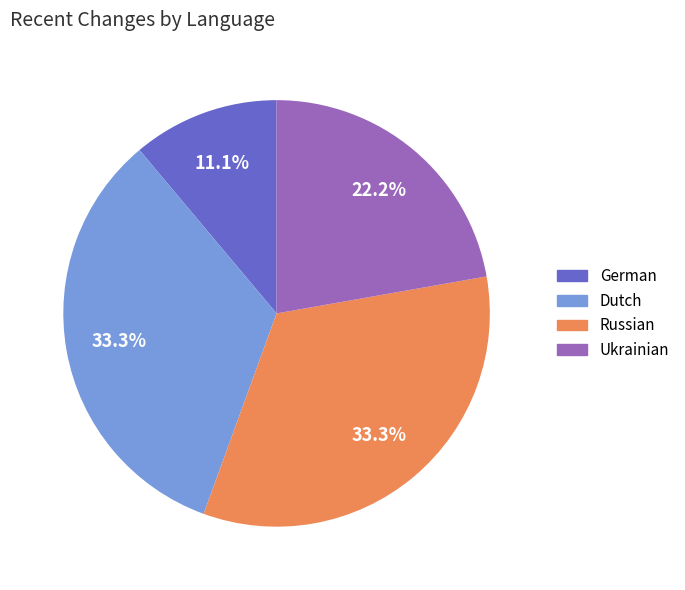

Is there any slice that represents more than half of the pie?

No